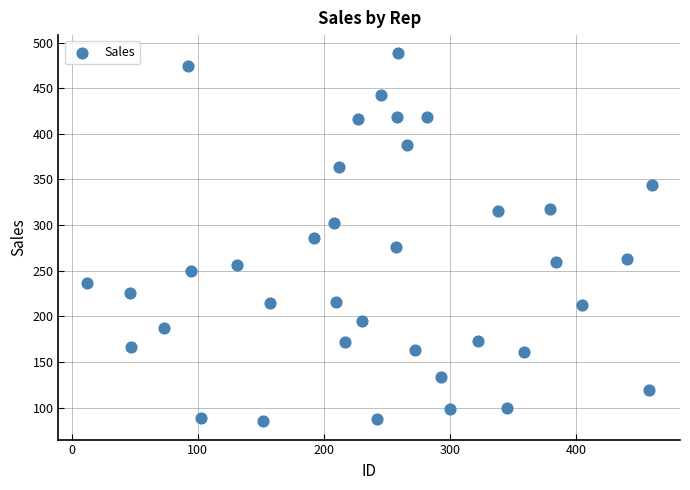

What is the range of Y values (max minus min)?

403